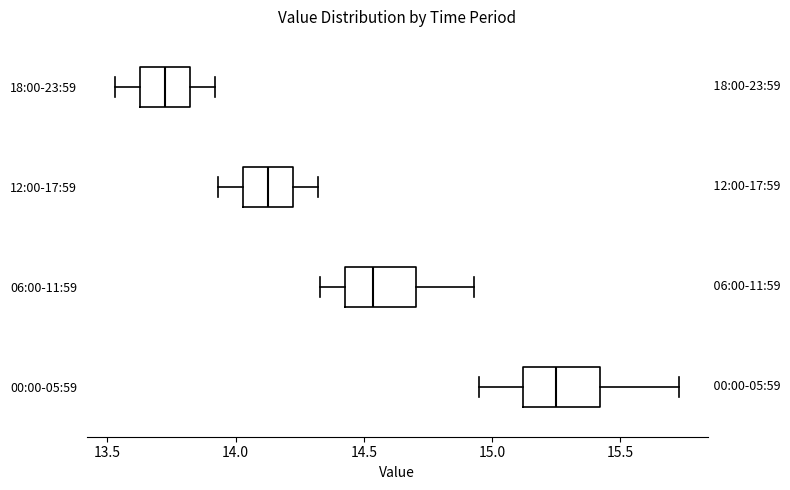

Where is the right edge of the box for 00:00-05:59 on the x-axis? The values are not printed on the chart, so give them approximately, as read against the axis.

15.40